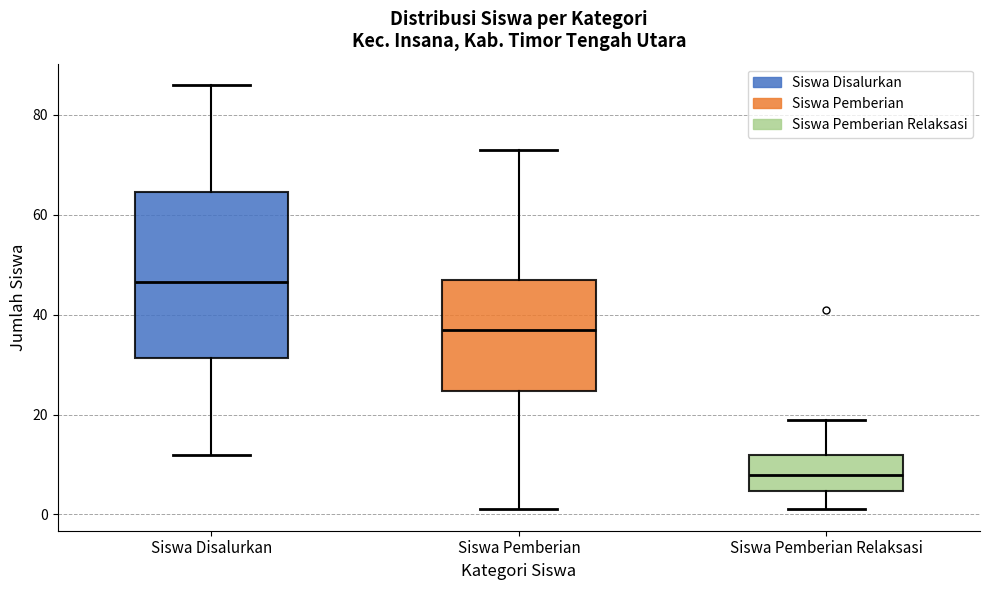

Reading left to right, transcribe this box plot: for each box, give where its median line is, the range the box spans, and where its two whiskers end, as read against the y-axis. The values are not printed on the chart, so give them approximately, as read against the axis.

Siswa Disalurkan: median 46, box 32 to 64, whiskers 12 to 86
Siswa Pemberian: median 38, box 24 to 48, whiskers 2 to 74
Siswa Pemberian Relaksasi: median 8, box 4 to 12, whiskers 2 to 20